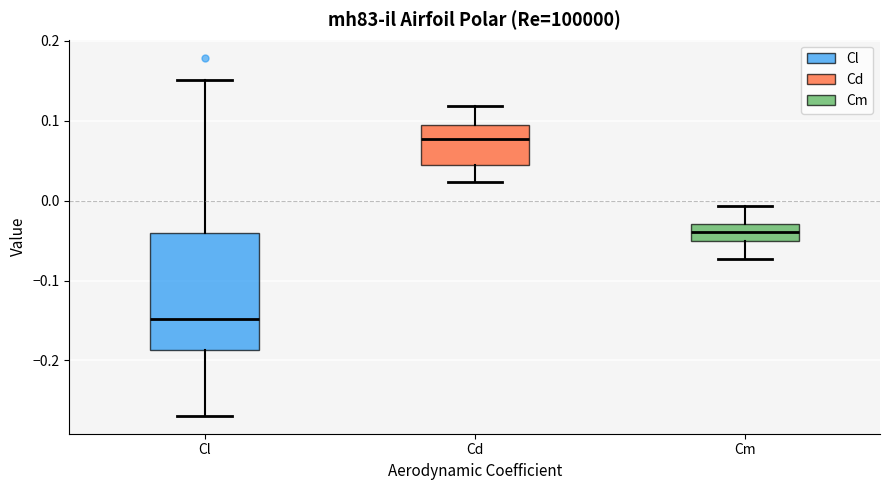

Reading left to right, transcribe this box plot: for each box, give where its median line is, the range the box spans, and where its two whiskers end, as read against the y-axis. The values are not printed on the chart, so give them approximately, as read against the axis.

Cl: median -0.15, box -0.19 to -0.04, whiskers -0.27 to 0.15
Cd: median 0.08, box 0.05 to 0.09, whiskers 0.02 to 0.12
Cm: median -0.04, box -0.05 to -0.03, whiskers -0.07 to -0.01